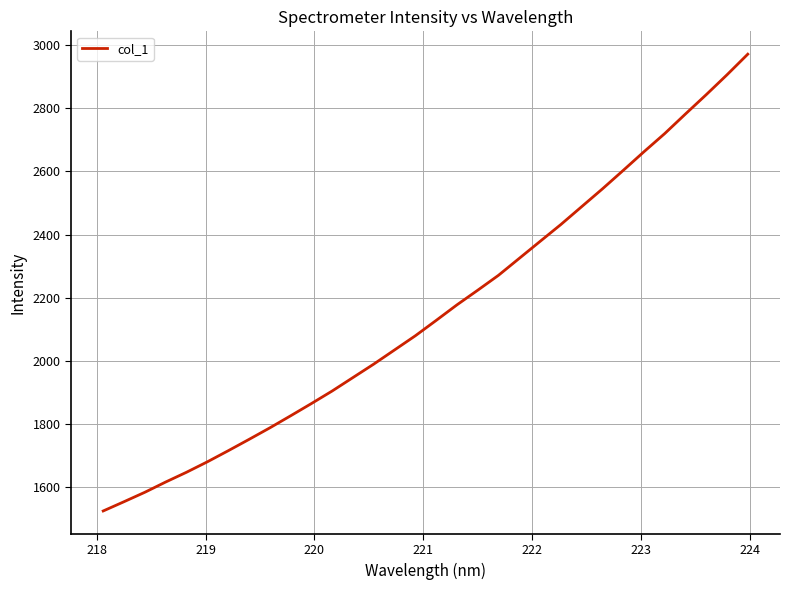

What is the difference between the second highest and second lowest values?

1350.5